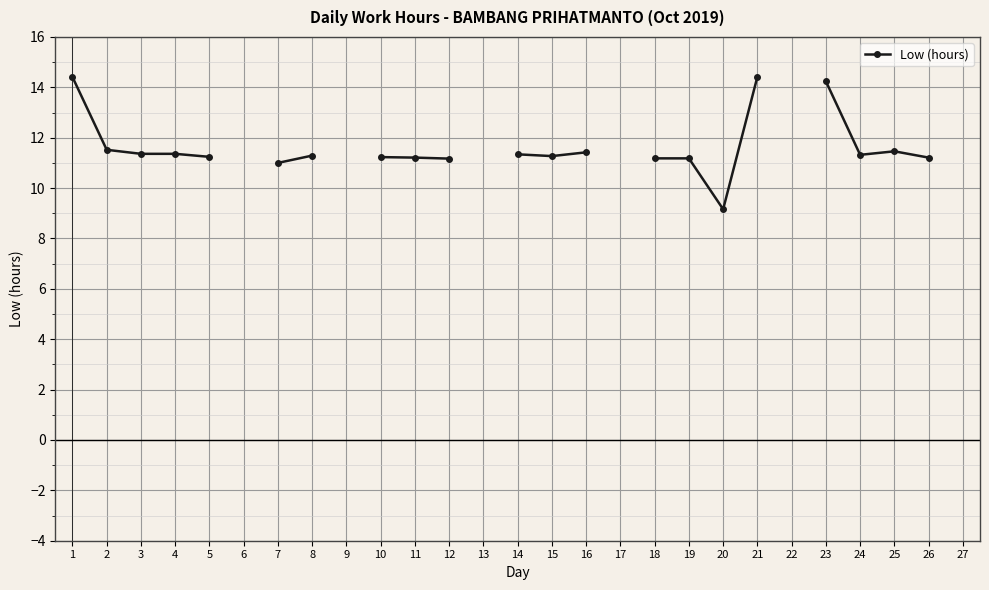

Count the number of values greater than 11.

19